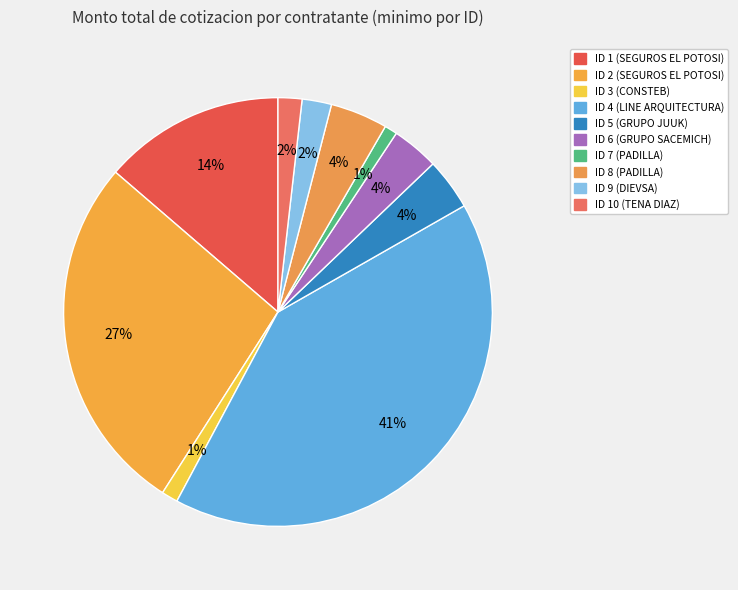

What is the ratio of the value at ID 9 (DIEVSA) to the value at ID 4 (LINE ARQUITECTURA)?

0.1